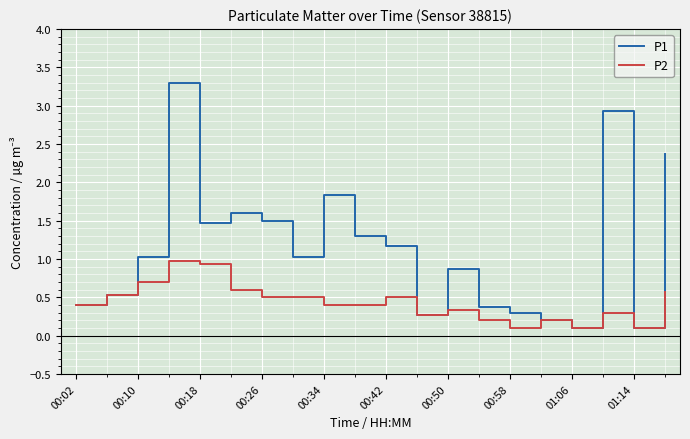

At how many categories does at least one series exceed 2?

3